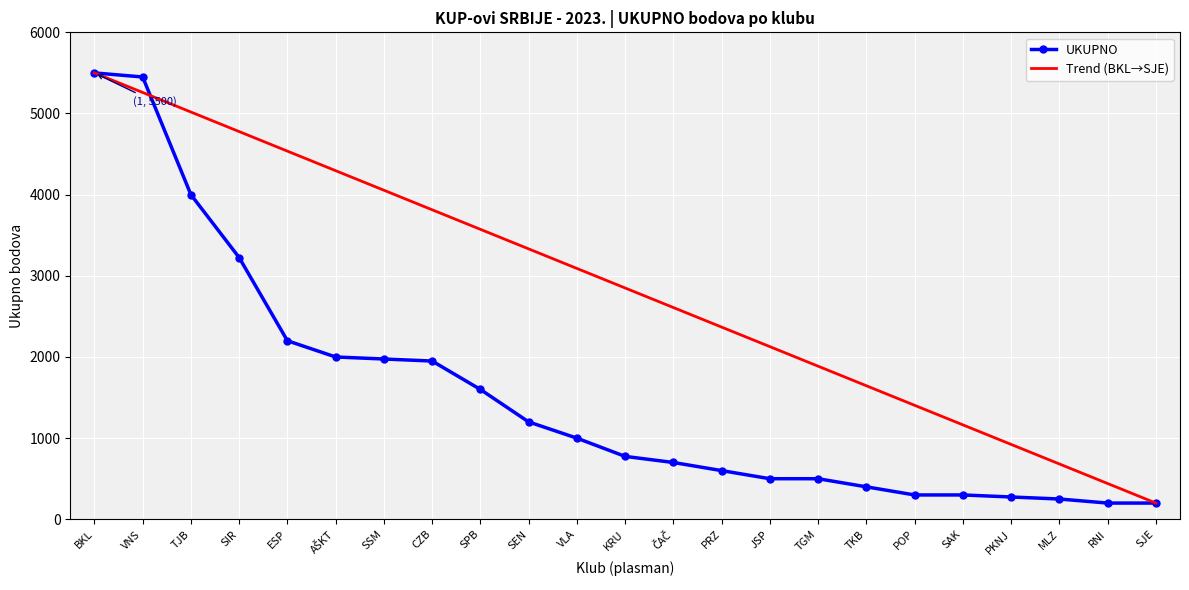

What position from the left is AŠKT?

6